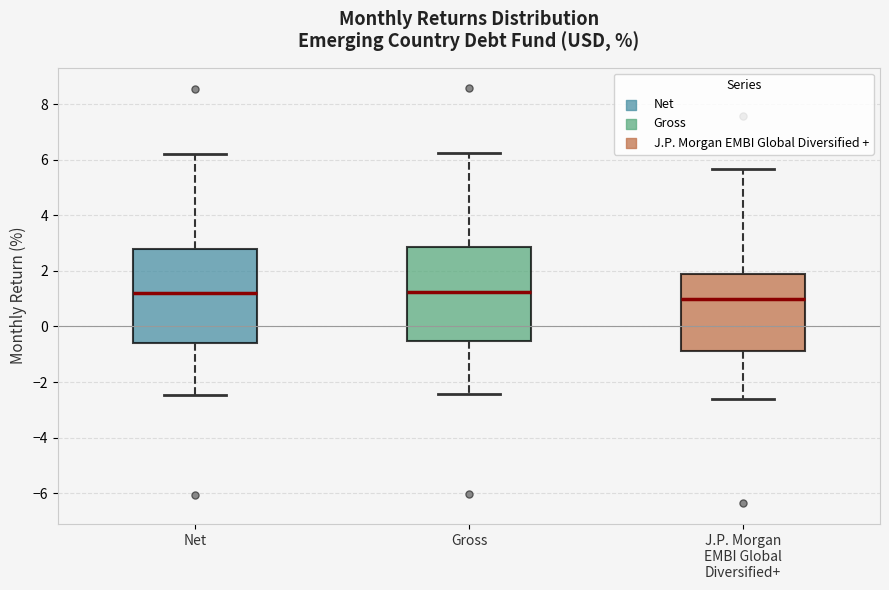

Reading left to right, transcribe this box plot: for each box, give where its median line is, the range the box spans, and where its two whiskers end, as read against the y-axis. The values are not printed on the chart, so give them approximately, as read against the axis.

Net: median 1.2, box -0.6 to 2.8, whiskers -2.4 to 6.2
Gross: median 1.2, box -0.6 to 2.8, whiskers -2.4 to 6.2
J.P. Morgan EMBI Global Diversified+: median 1.0, box -0.8 to 1.8, whiskers -2.6 to 5.6